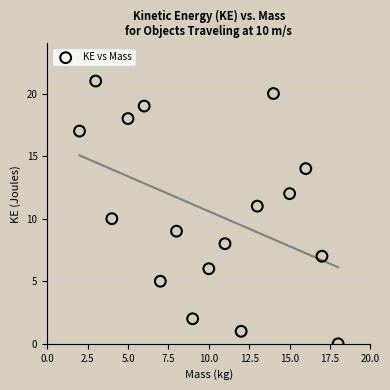

What is the range of X values (max minus min)?

16